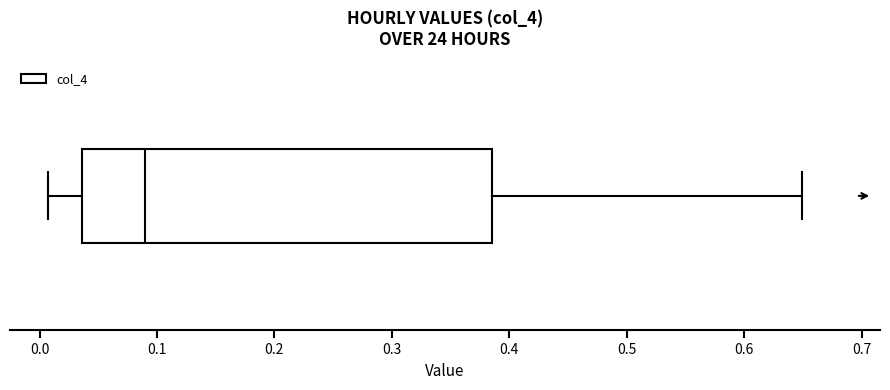

Transcribe this box plot: give where the median line is, the range the box spans, and where the two whiskers end, as read against the x-axis. The values are not printed on the chart, so give them approximately, as read against the axis.

median 0.09, box 0.04 to 0.39, whiskers 0.01 to 0.65